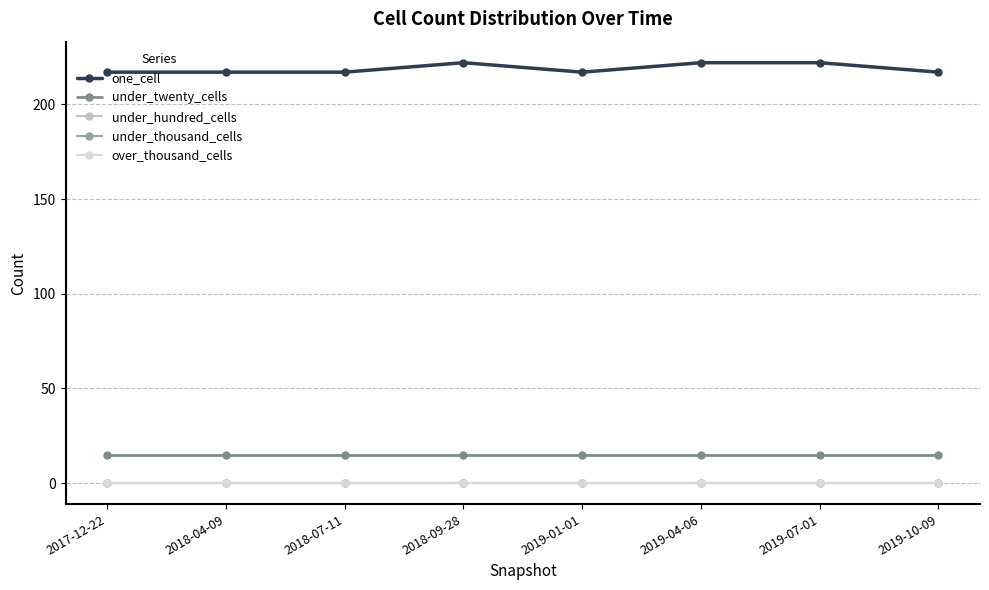

Is this an area chart (filled region under the line)?

No